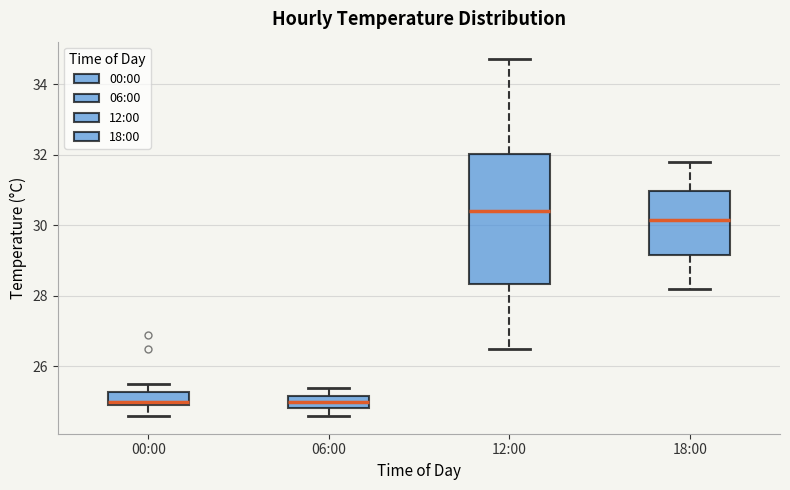

Which box is the tallest, from its lower edge to its upper edge?

12:00